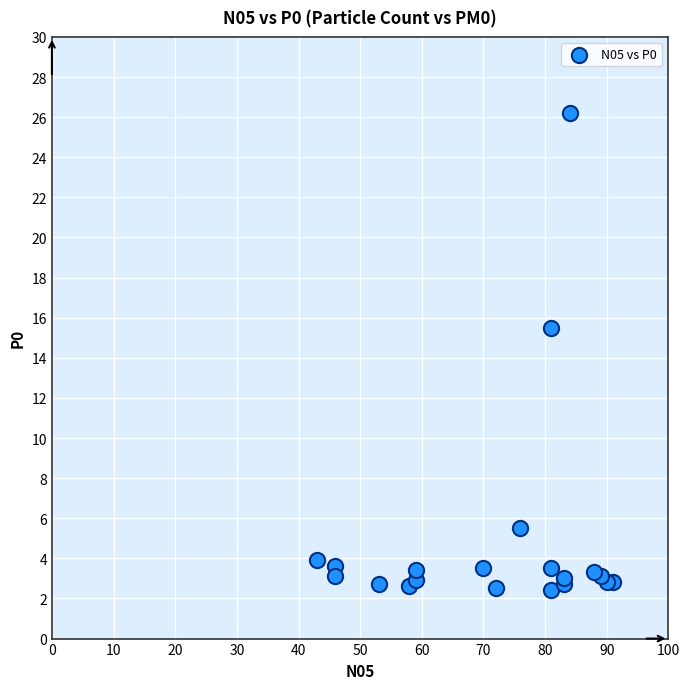

What Y value in the scatter plot is closest to 14?

15.5